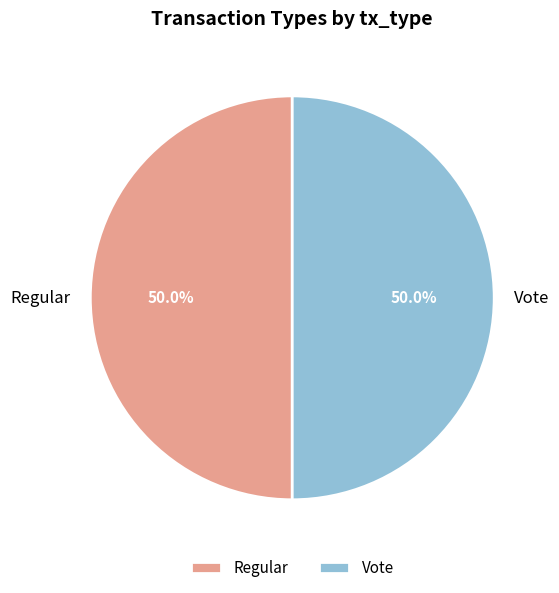

How many slices are in this pie chart?

2